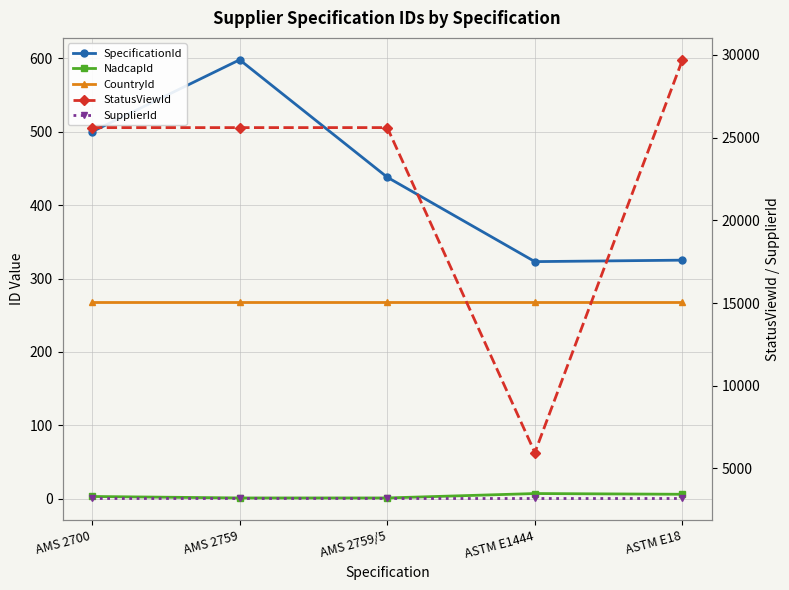

At which category does SpecificationId reach its first local valley?

ASTM E1444